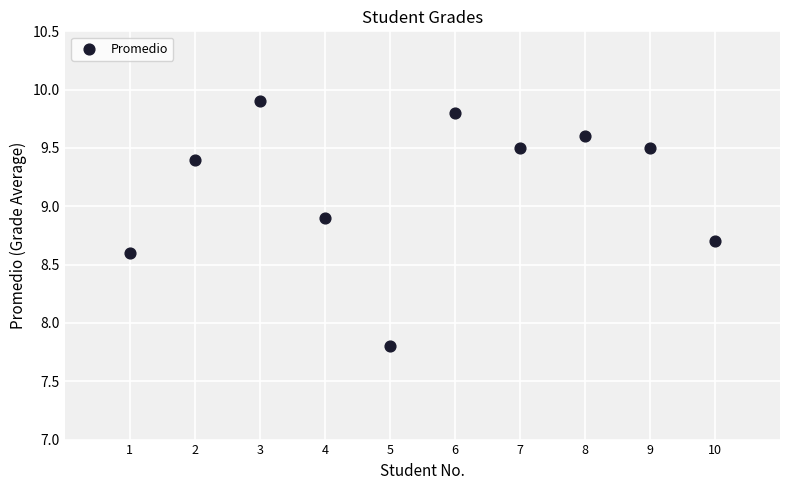

What Y value in the scatter plot is closest to 8?

7.8